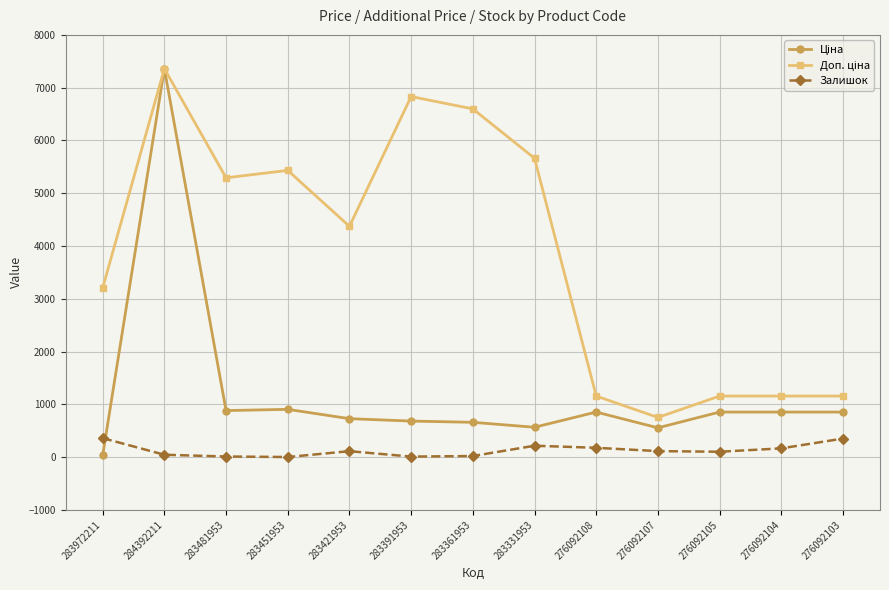

How many categories are shown in the chart?

13